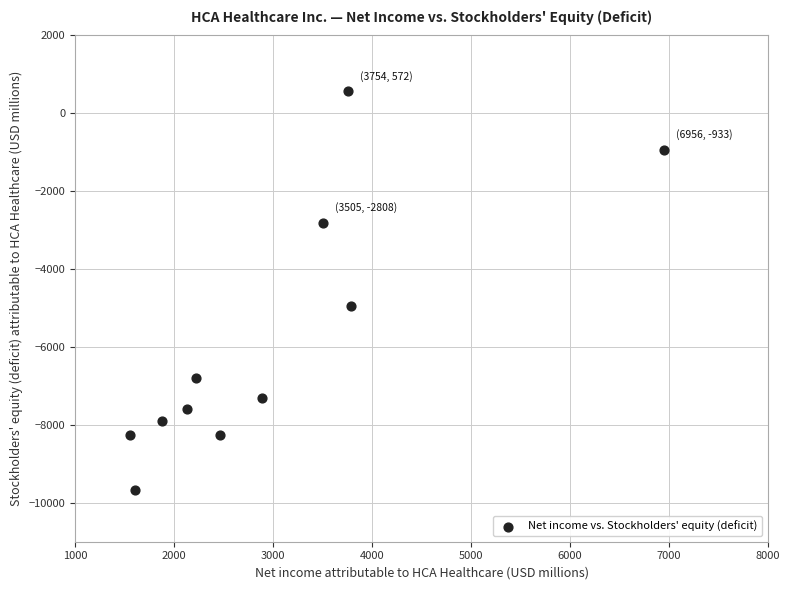

What is the average Y value?

-5810